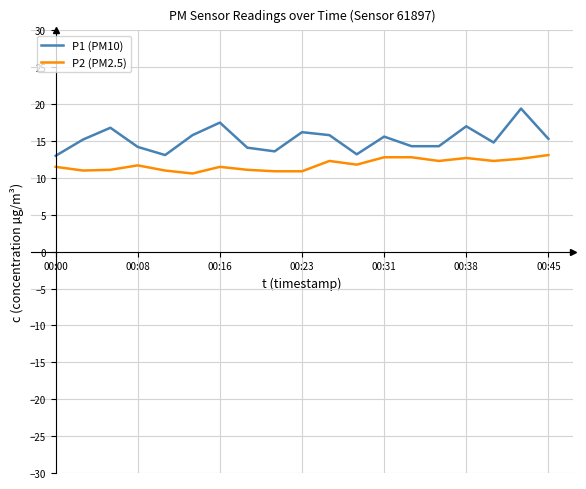

What is the smallest value displayed?

10.6